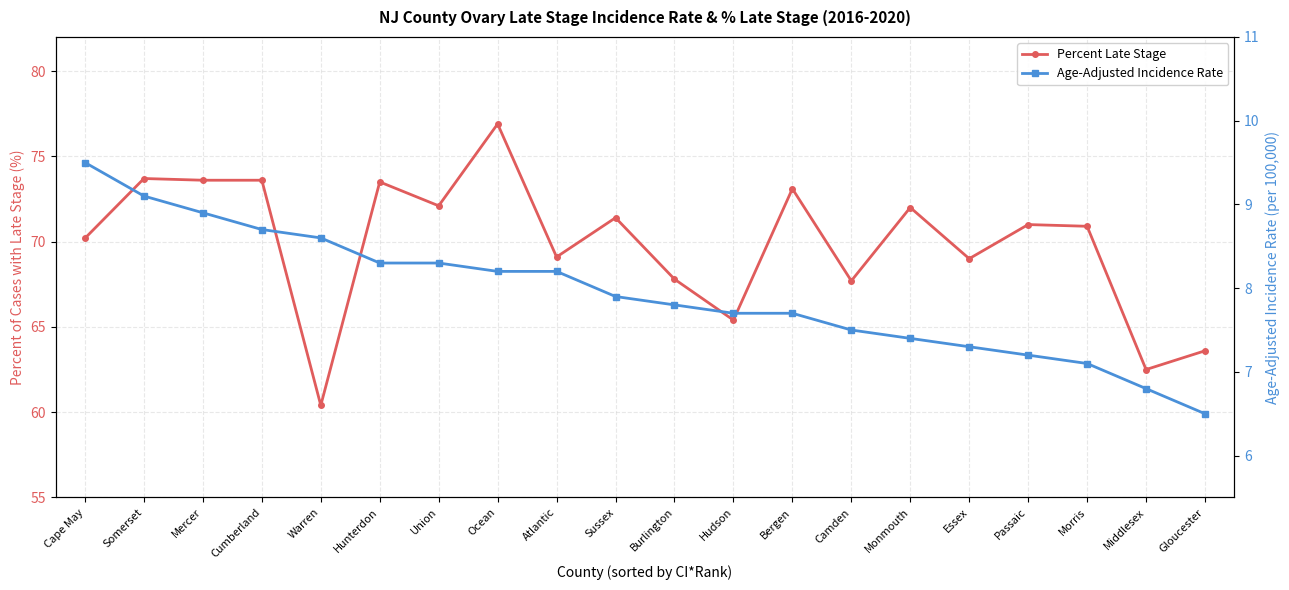

Where is Percent Late Stage nearest to the value 68?

Burlington